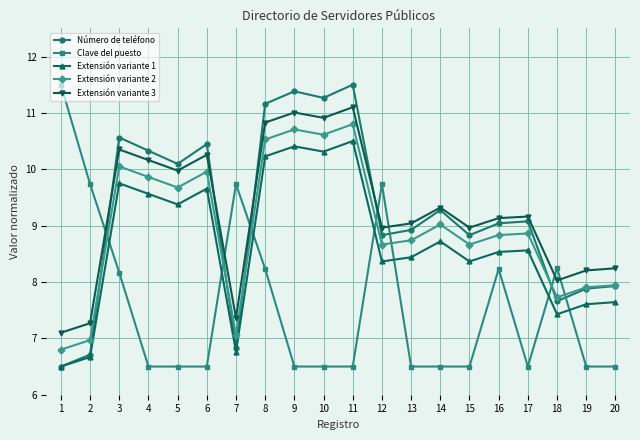

Rank the series at 9 from lowest to highest value.

Clave del puesto, Extensión variante 1, Extensión variante 2, Extensión variante 3, Número de teléfono